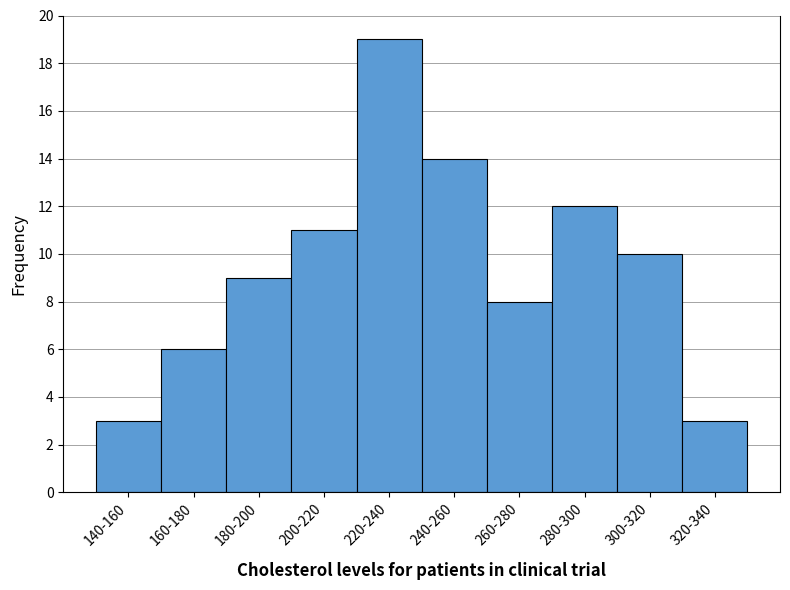

Reading left to right, list all the values displayed in this chart.

3	6	9	11	19	14	8	12	10	3